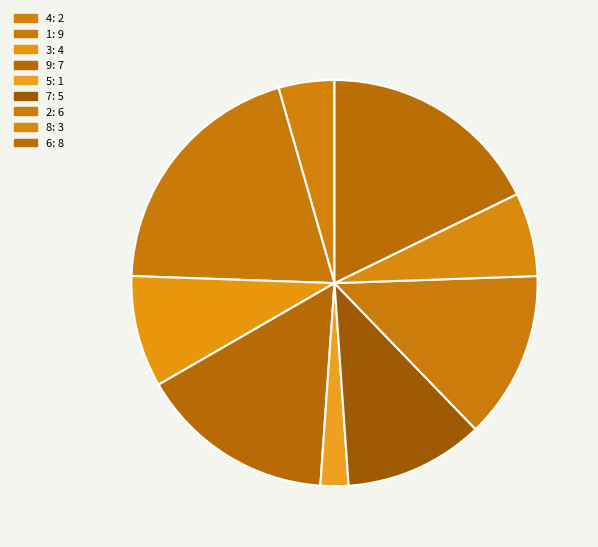

Count the number of slices in the pie.

9